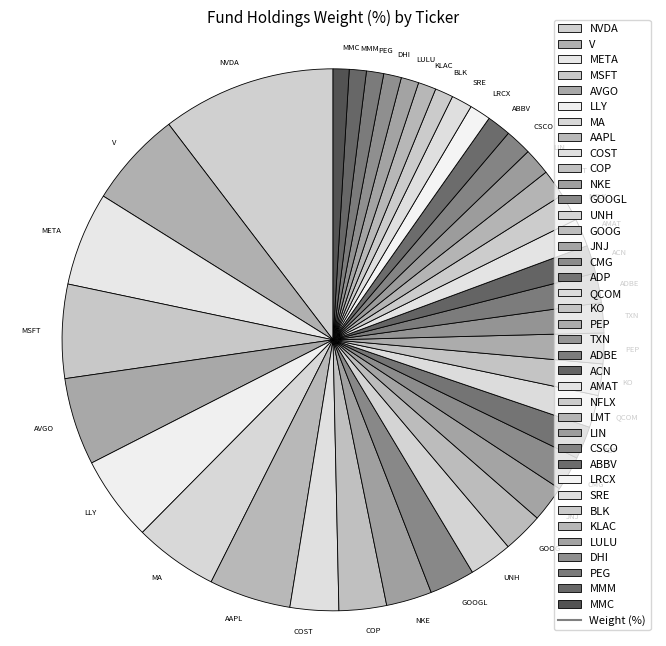

Which slice is the largest?

NVDA